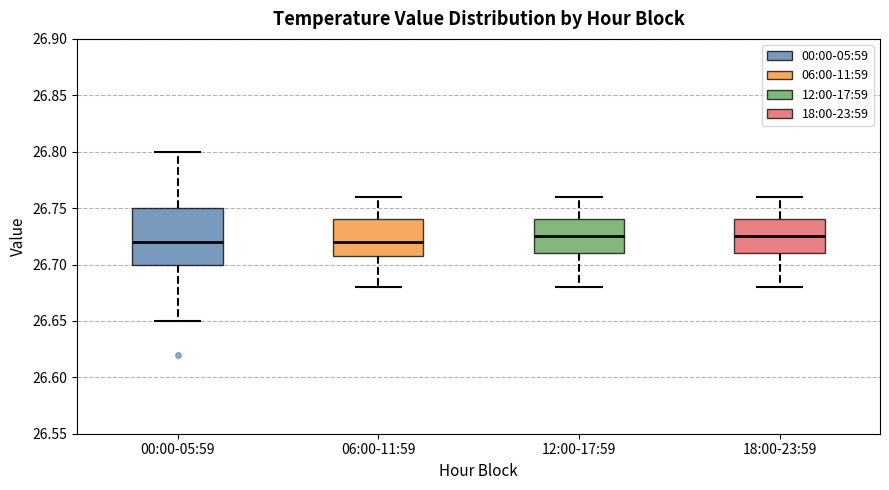

Reading left to right, transcribe this box plot: for each box, give where its median line is, the range the box spans, and where its two whiskers end, as read against the y-axis. The values are not printed on the chart, so give them approximately, as read against the axis.

00:00-05:59: median 26.720, box 26.700 to 26.750, whiskers 26.650 to 26.800
06:00-11:59: median 26.720, box 26.710 to 26.740, whiskers 26.680 to 26.760
12:00-17:59: median 26.725, box 26.710 to 26.740, whiskers 26.680 to 26.760
18:00-23:59: median 26.725, box 26.710 to 26.740, whiskers 26.680 to 26.760